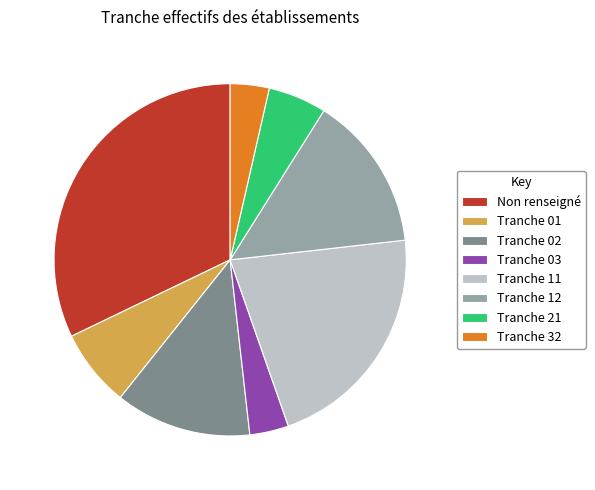

The Tranche 03 slice represents 10% of the pie. True or false?

False